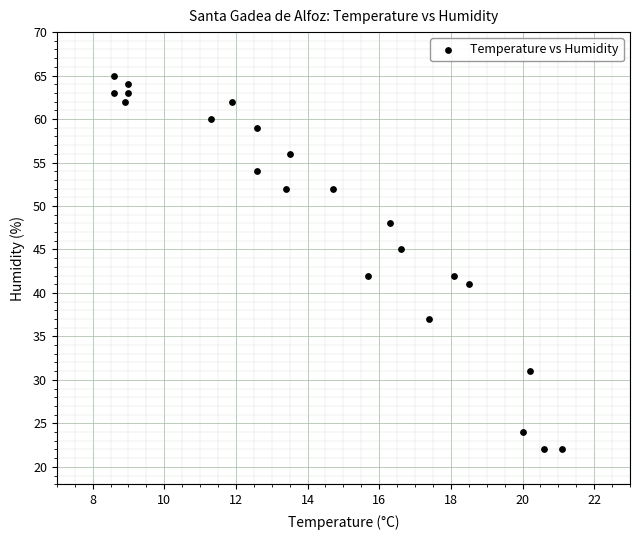

What is the range of Y values (max minus min)?

43